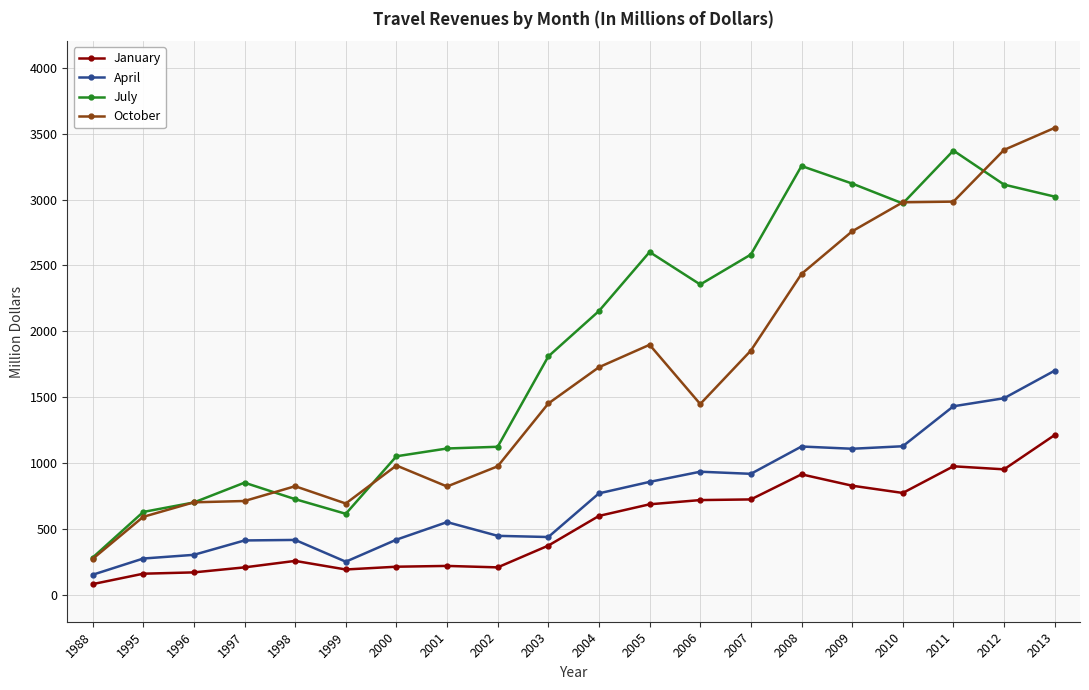

What is the value of the April point at the 9th from the left?

451.0